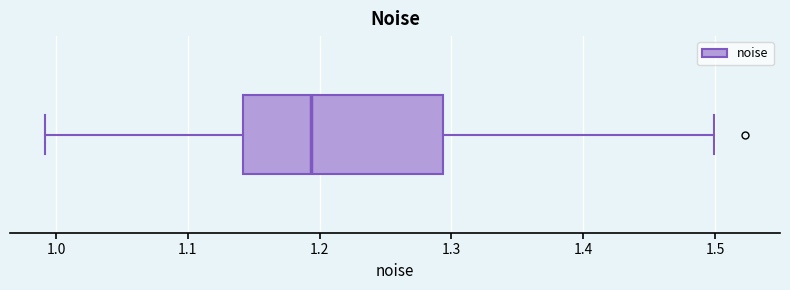

Where is the right edge of the box on the x-axis? The values are not printed on the chart, so give them approximately, as read against the axis.

1.29